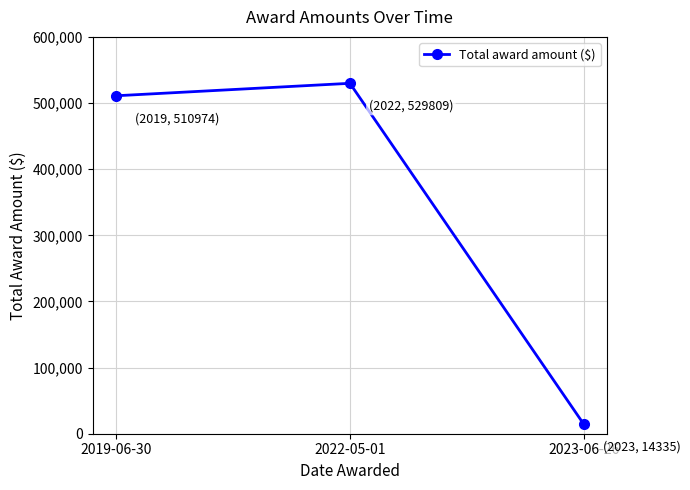

What is the sum of the values at 2023-06-26 and 2019-06-30?

525309